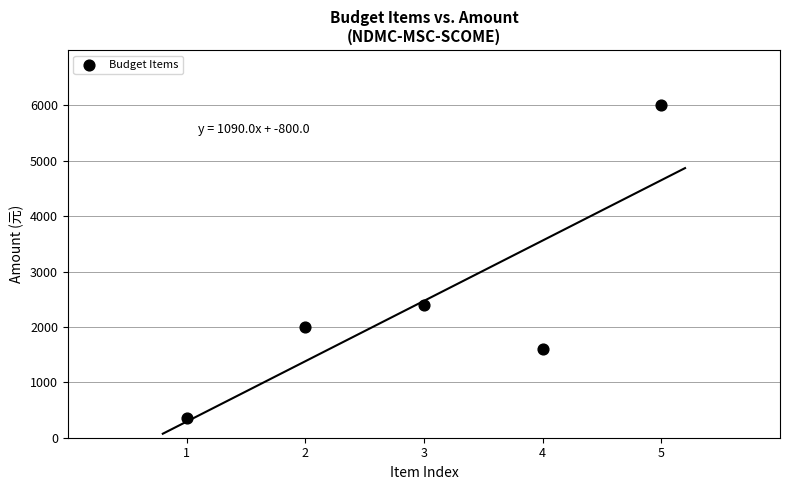

What is the average X value?

3